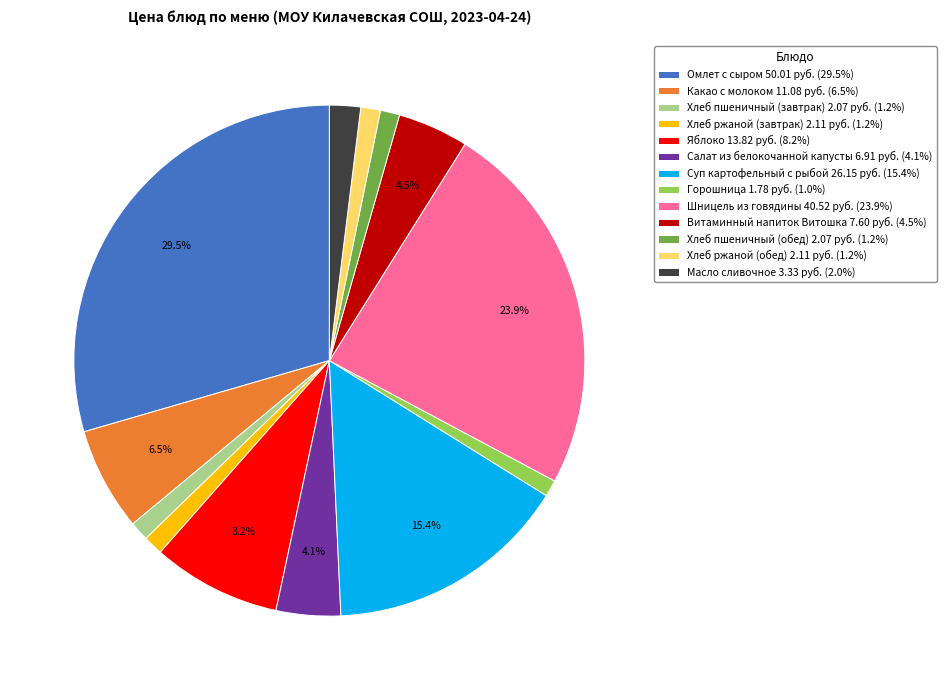

Is the sum of Витаминный напиток Витошка 7.60 руб. (4.5%) and Шницель из говядины 40.52 руб. (23.9%) greater than half?

No